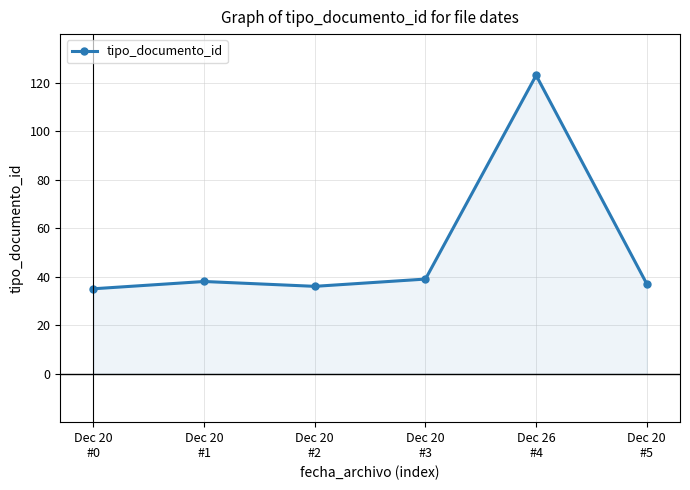

What is the value of the 5th point from the left?

123